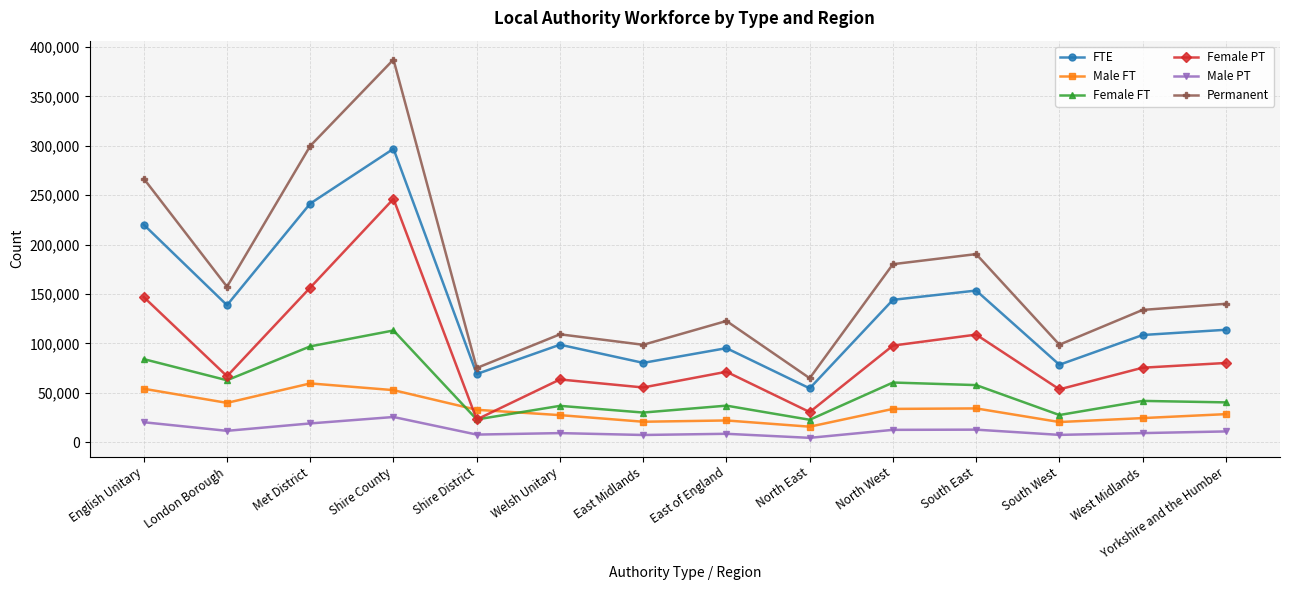

At which label does Male PT first exceed 10800?

English Unitary